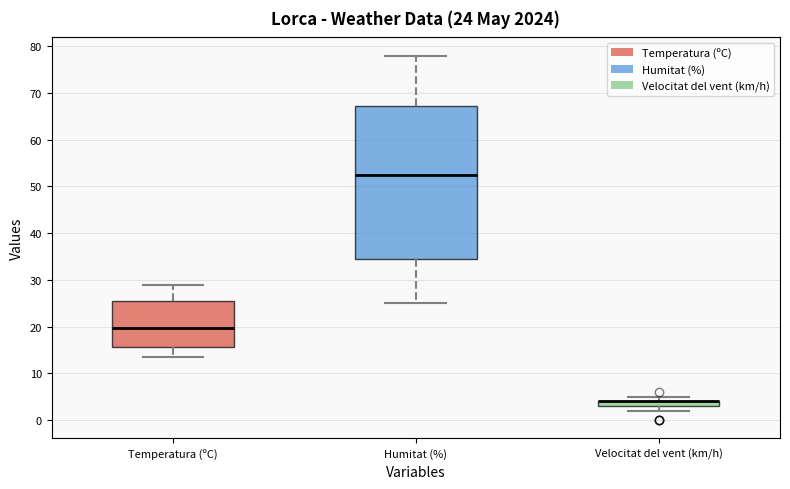

Comparing the boxes themselves (not the whiskers), which one is the tallest?

Humitat (%)